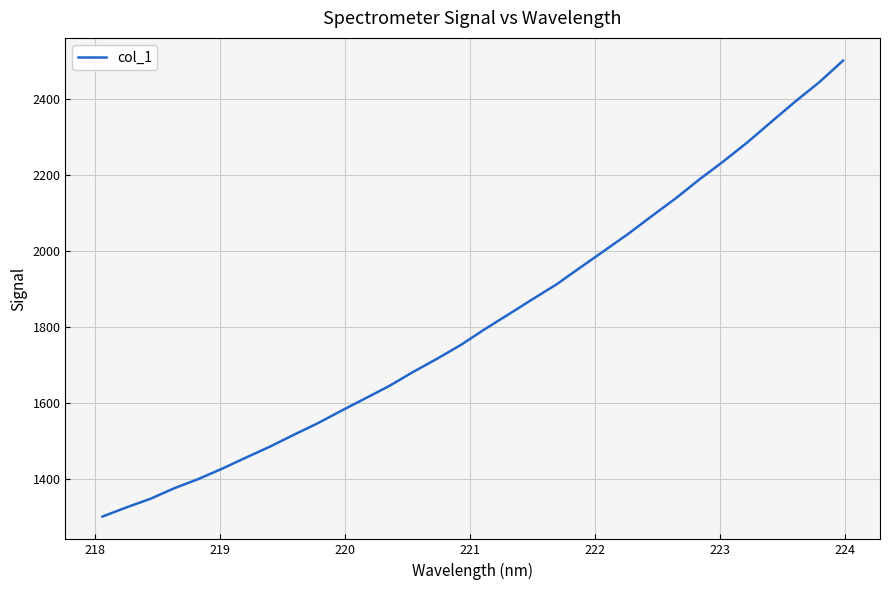

What is the maximum value shown in the chart?

2501.2